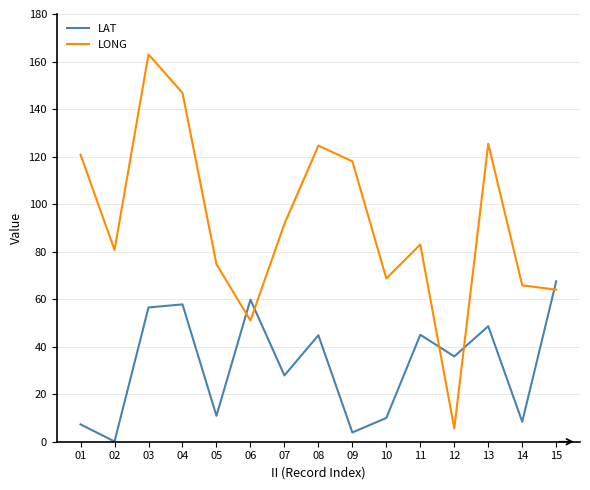

In LAT, how many points are higher than both neighbors (excluding endpoints)?

5